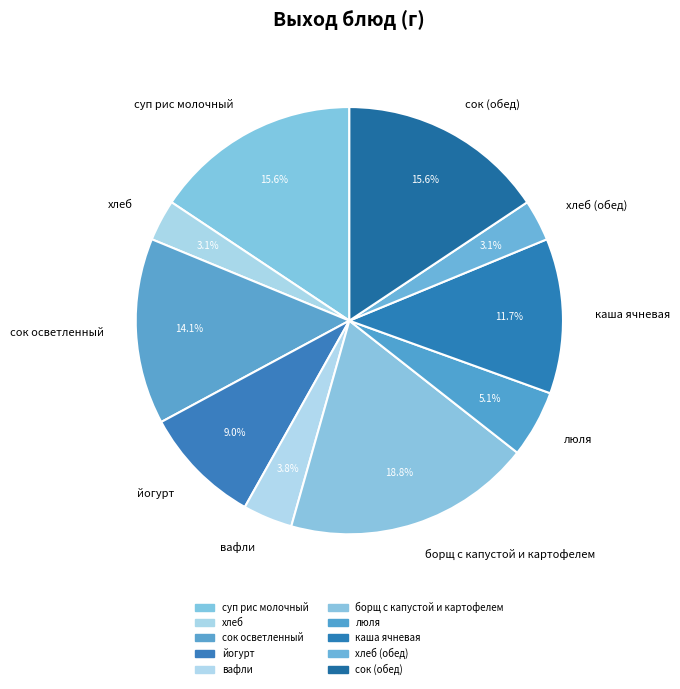

Combined, what portion of the pie is хлеб (обед) and вафли?

6.9%